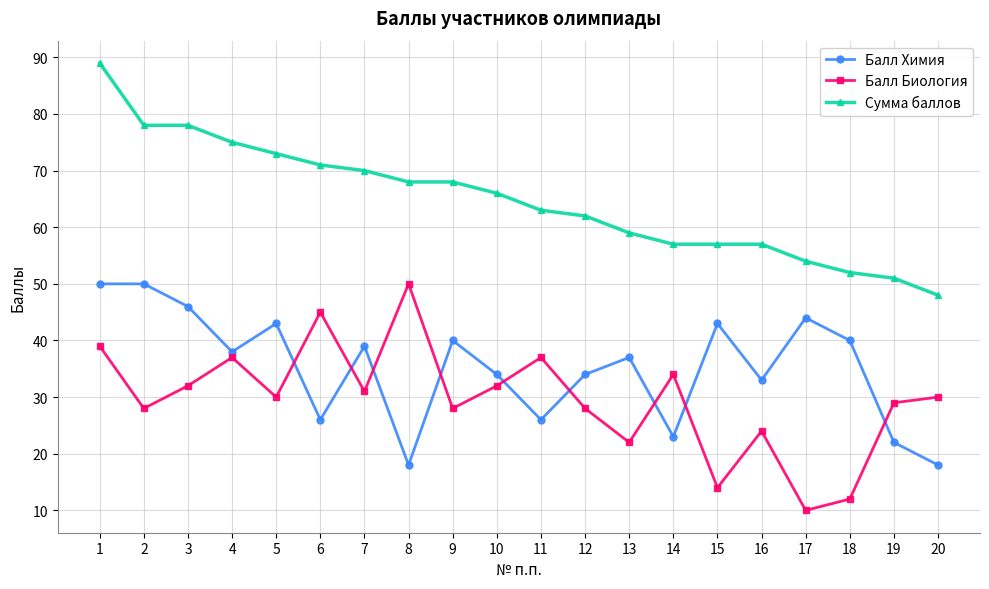

What are all the series names shown in the legend?

Балл Химия, Балл Биология, Сумма баллов